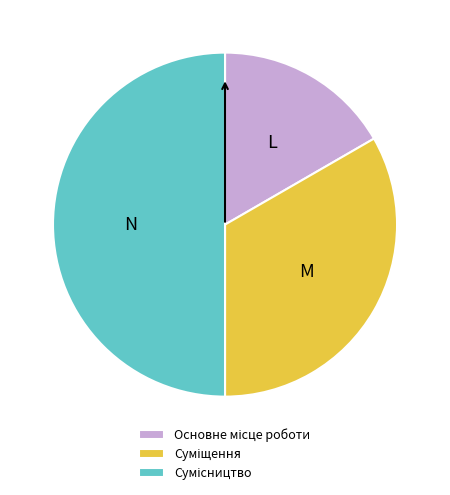

To the nearest percent, what percentage of the pie is Суміщення?

33%